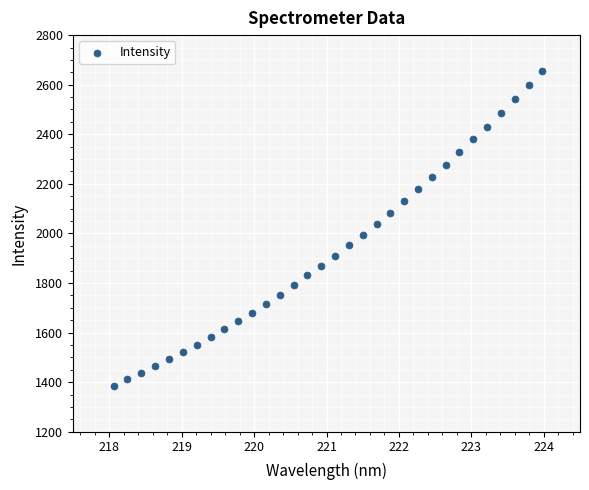

What is the range of X values (max minus min)?

5.9